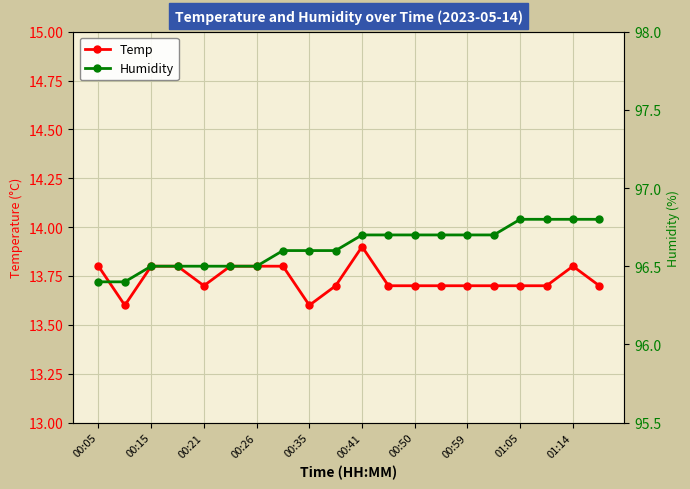

True or false: Temp has more than 1 interior local peaks.

True